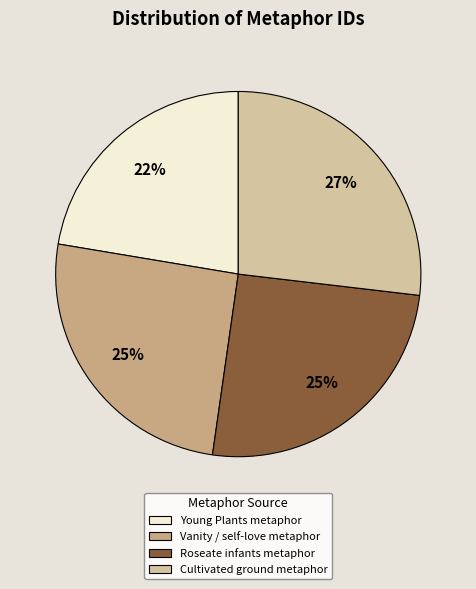

Which category has the biggest portion of the pie?

Cultivated ground metaphor